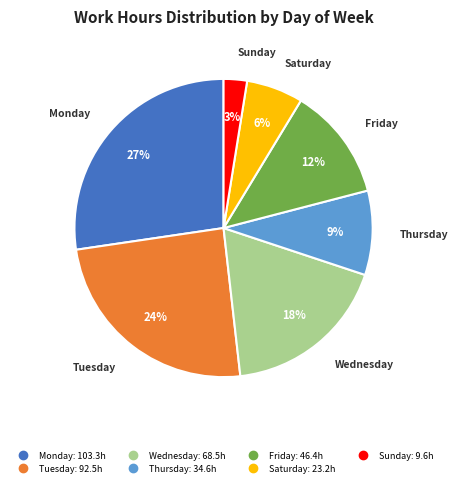

Does any single category account for the majority?

No